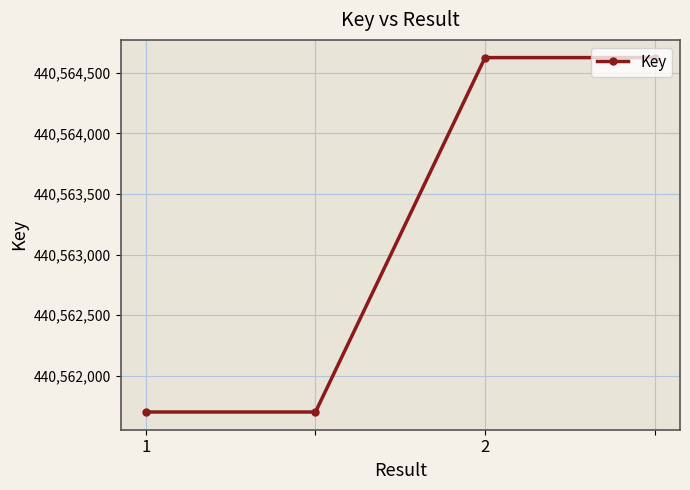

How many values are below 440564626?

2